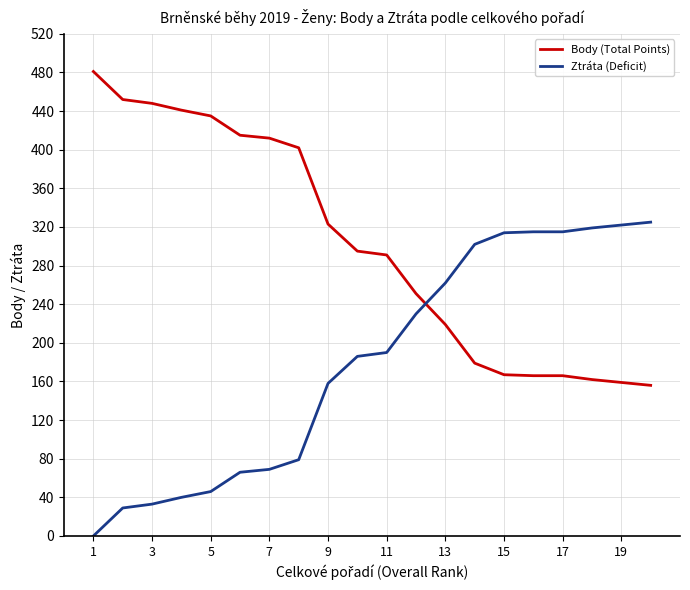

What is the difference between the maximum and minimum values in the Ztráta (Deficit) series?

325